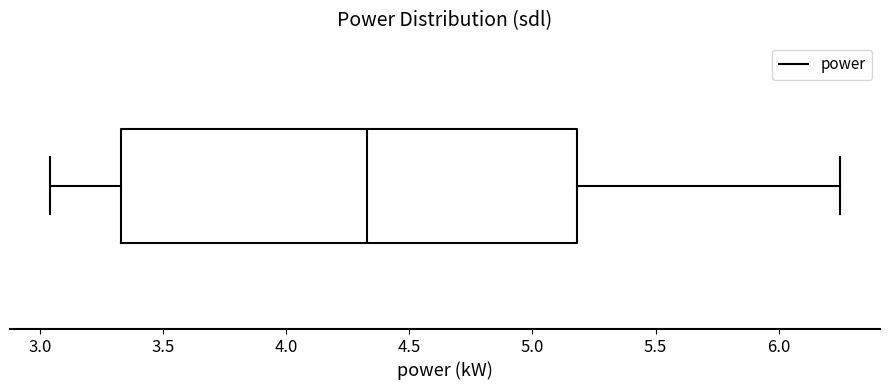

Where is the left edge of the box on the x-axis? The values are not printed on the chart, so give them approximately, as read against the axis.

3.35